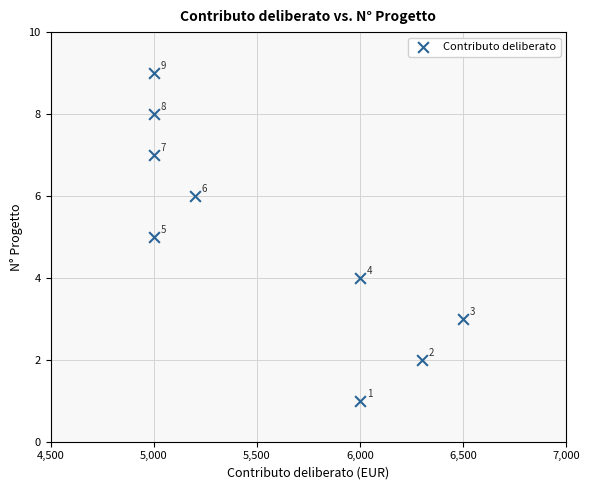

What is the range of X values (max minus min)?

1500